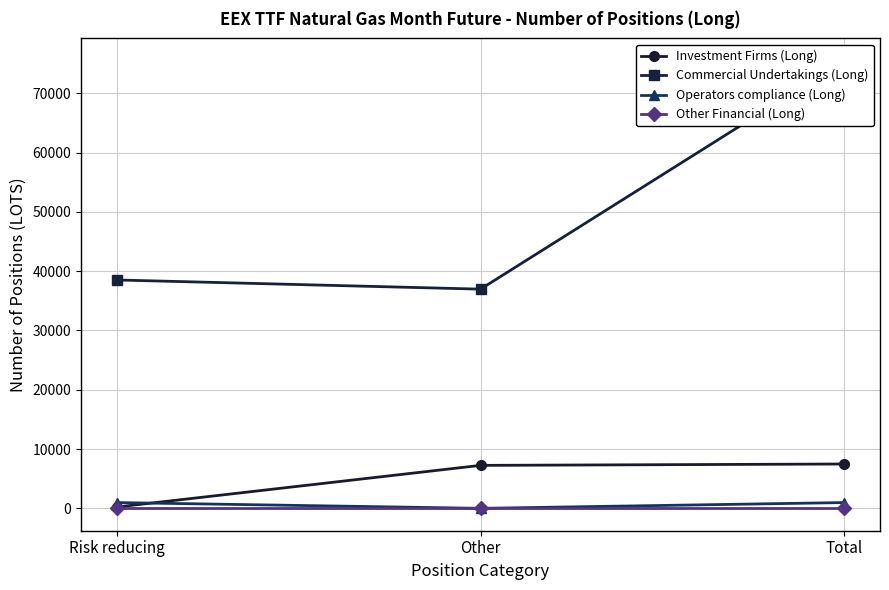

The value of Investment Firms (Long) at Risk reducing is 399. True or false?

False